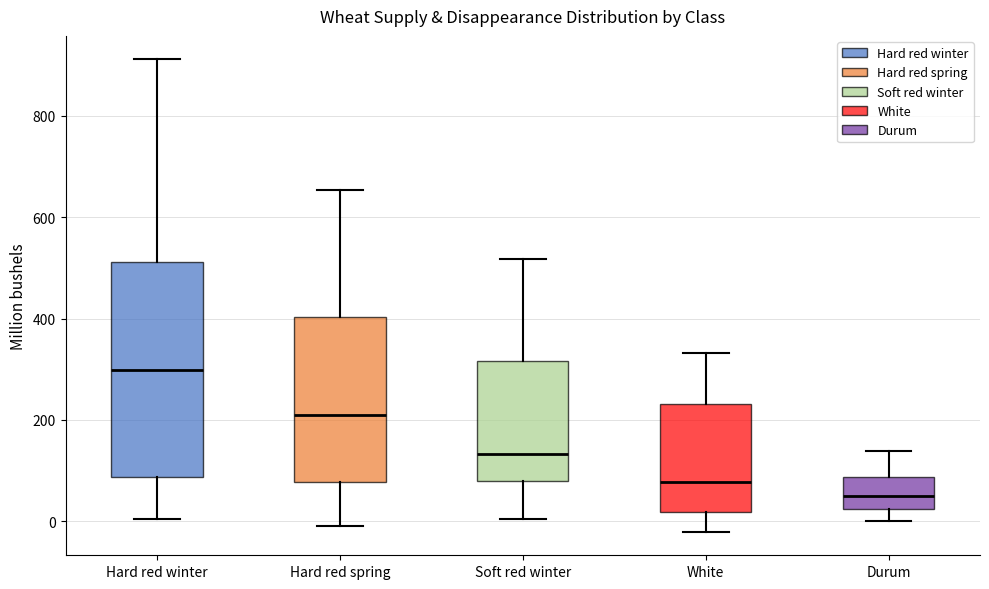

Reading left to right, read every box against the y-axis: the position of its median line, the range the box covers, and the ends of its whiskers. The values are not printed on the chart, so give them approximately, as read against the axis.

Hard red winter: median 300, box 80 to 520, whiskers 0 to 920
Hard red spring: median 200, box 80 to 400, whiskers -20 to 660
Soft red winter: median 140, box 80 to 320, whiskers 0 to 520
White: median 80, box 20 to 240, whiskers -20 to 340
Durum: median 60, box 20 to 80, whiskers 0 to 140